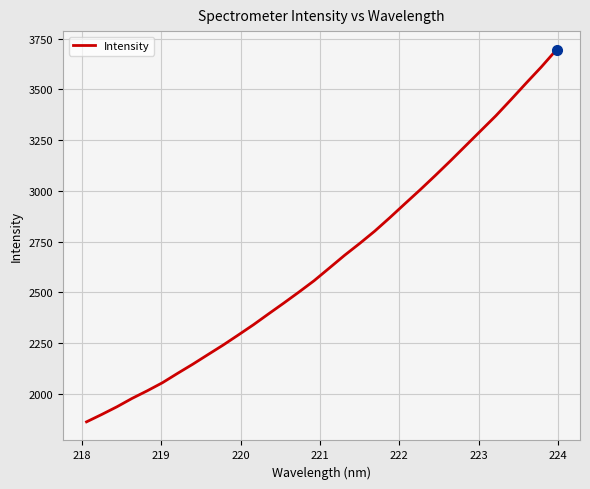

What is the smallest value displayed?

1861.1